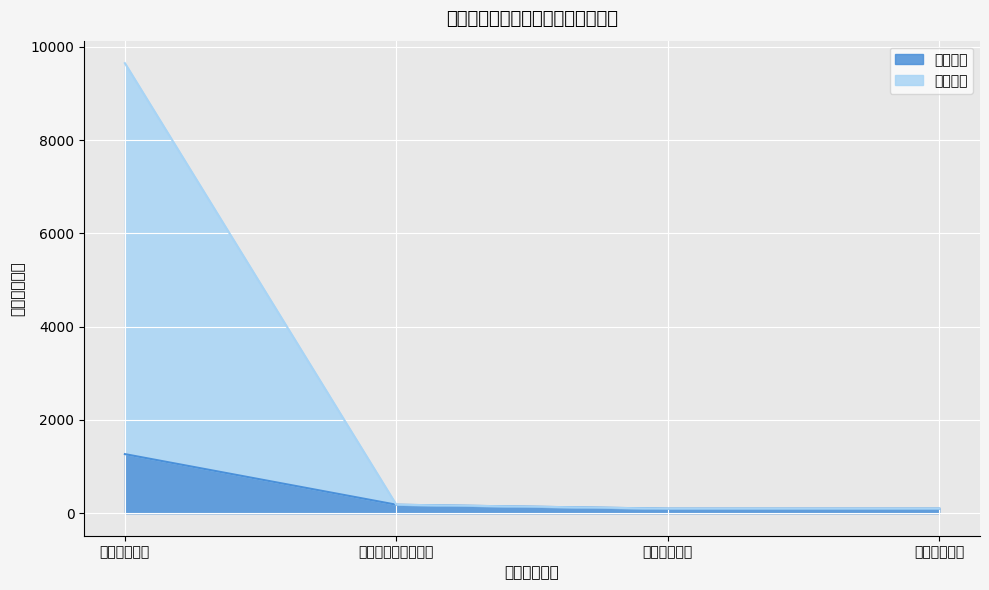

What position from the left is 卫生健康支出?

3